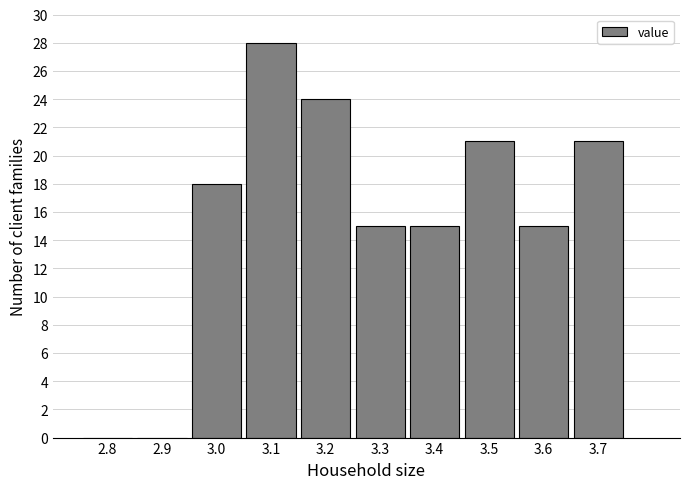

Over which range of the x-axis is the bar tallest?

3.05 to 3.15